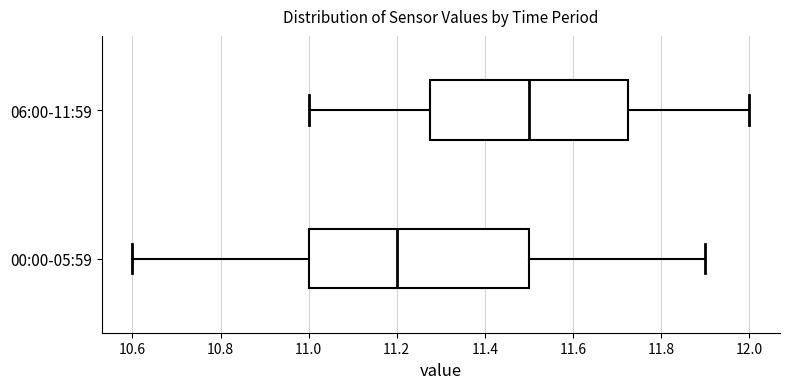

Reading bottom to top, transcribe this box plot: for each box, give where its median line is, the range the box spans, and where its two whiskers end, as read against the x-axis. The values are not printed on the chart, so give them approximately, as read against the axis.

00:00-05:59: median 11.20, box 11.00 to 11.50, whiskers 10.60 to 11.90
06:00-11:59: median 11.50, box 11.28 to 11.72, whiskers 11.00 to 12.00